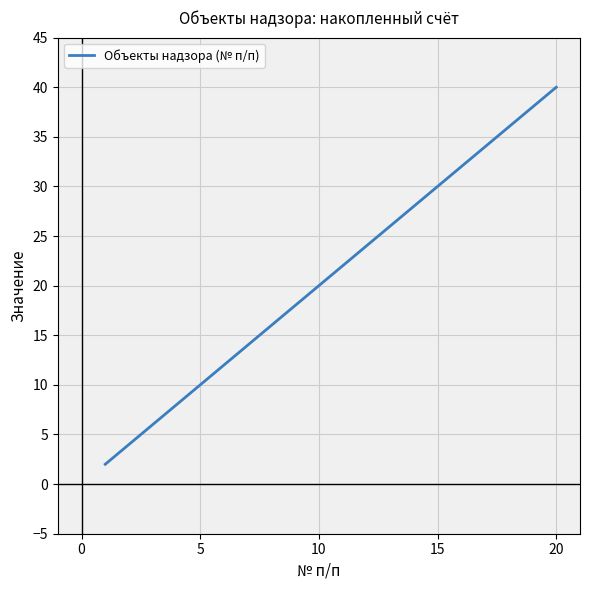

What is the maximum value shown in the chart?

40